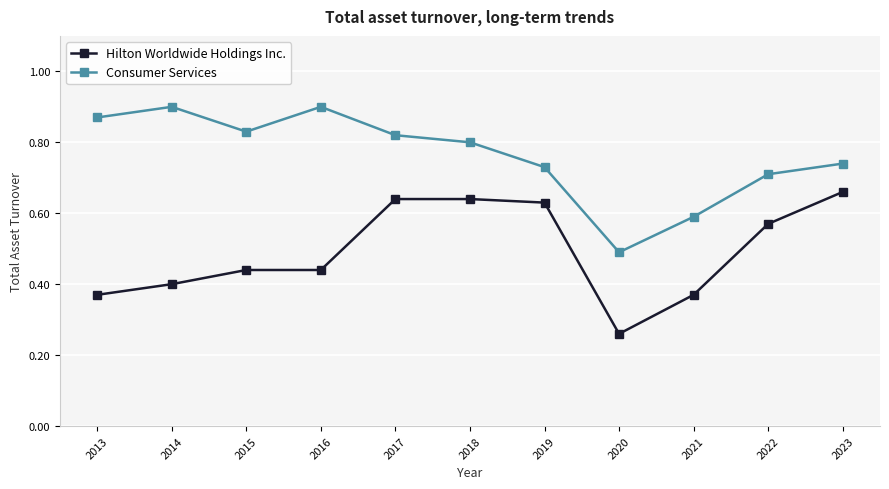

What is the difference between the Consumer Services values at 2014 and 2022?

0.2